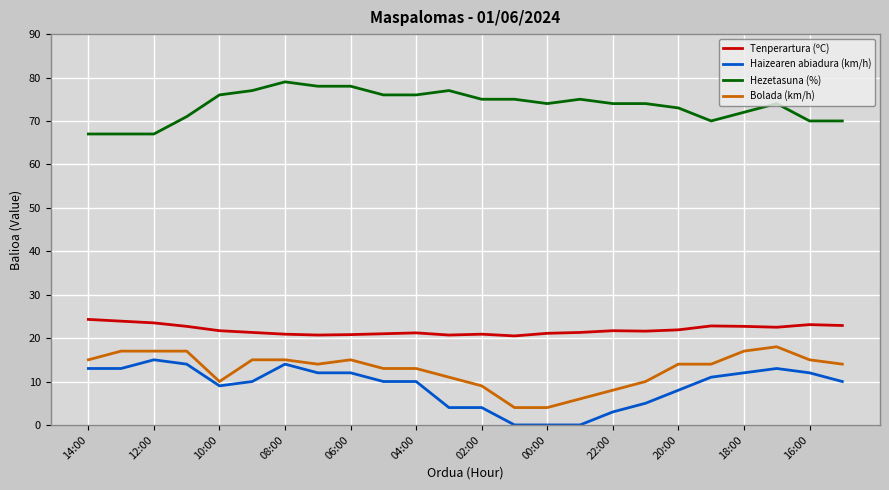

What is the difference between the maximum and minimum values in the Tenperartura (ºC) series?

3.8